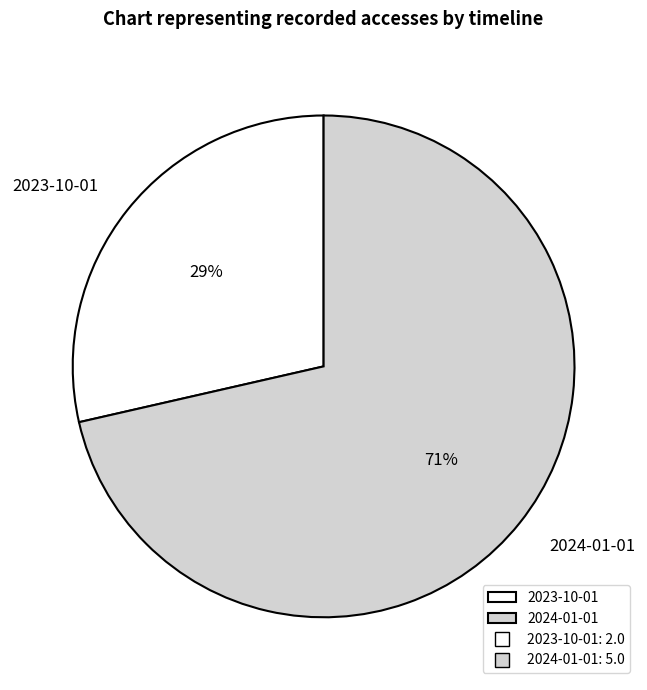

To the nearest percent, what is the average slice percentage?

50%